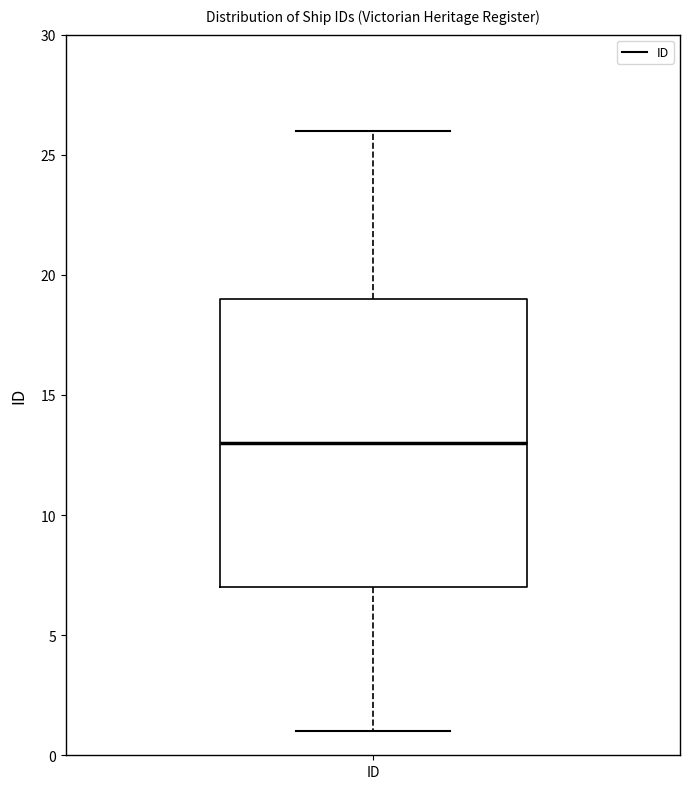

Where is the upper edge of the box for ID on the y-axis? The values are not printed on the chart, so give them approximately, as read against the axis.

19